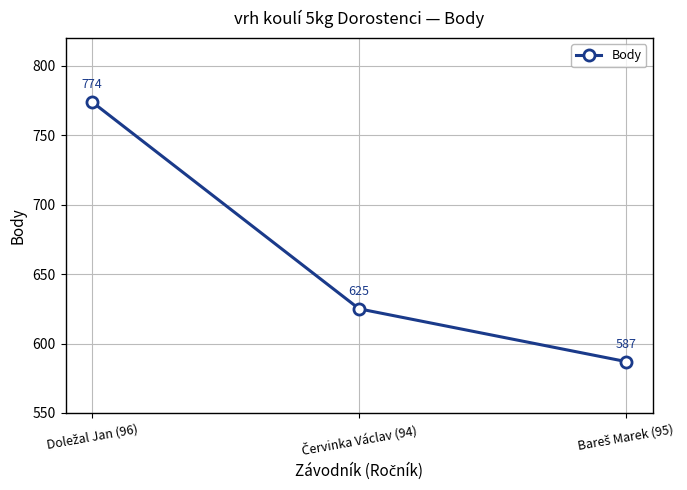

What is the difference between the maximum and minimum values?

187